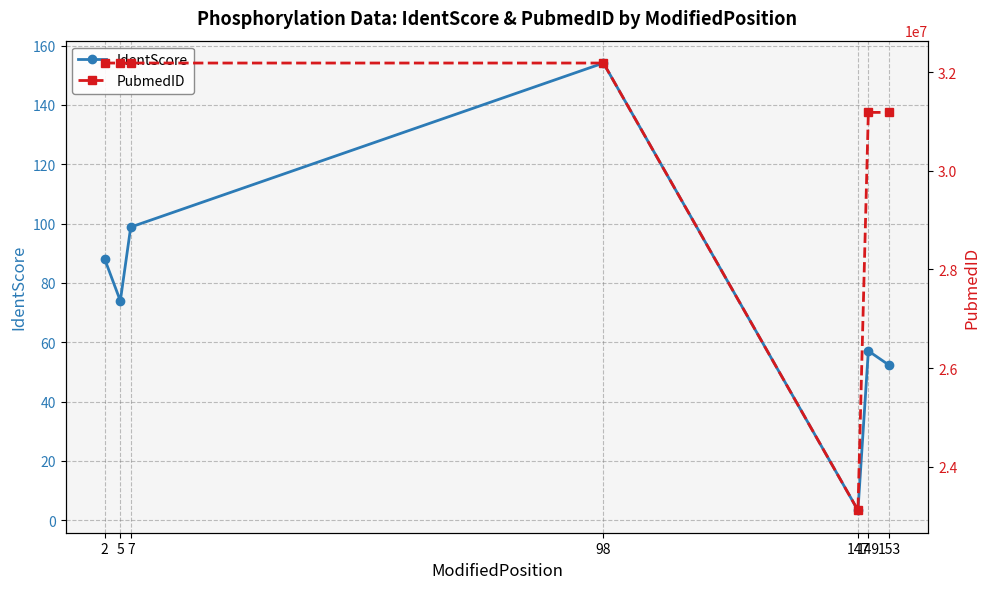

At which category is the sum across all series the highest?

98